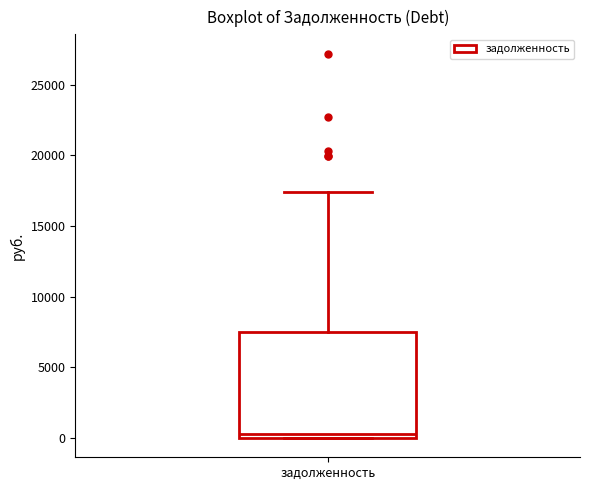

Transcribe this box plot: give where the median line is, the range the box spans, and where the two whiskers end, as read against the y-axis. The values are not printed on the chart, so give them approximately, as read against the axis.

median 500, box 0 to 7500, whiskers 0 to 17500